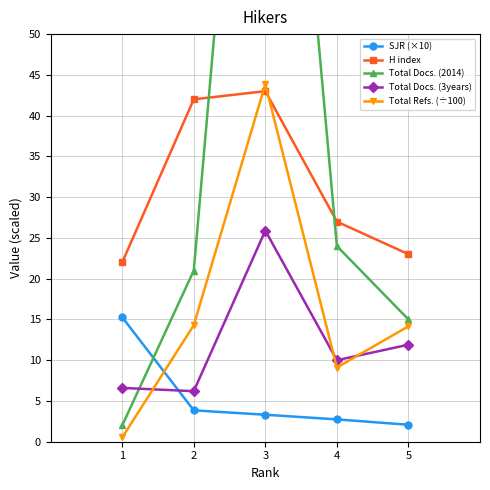

Where does the SJR (×10) series first go above 3?

1